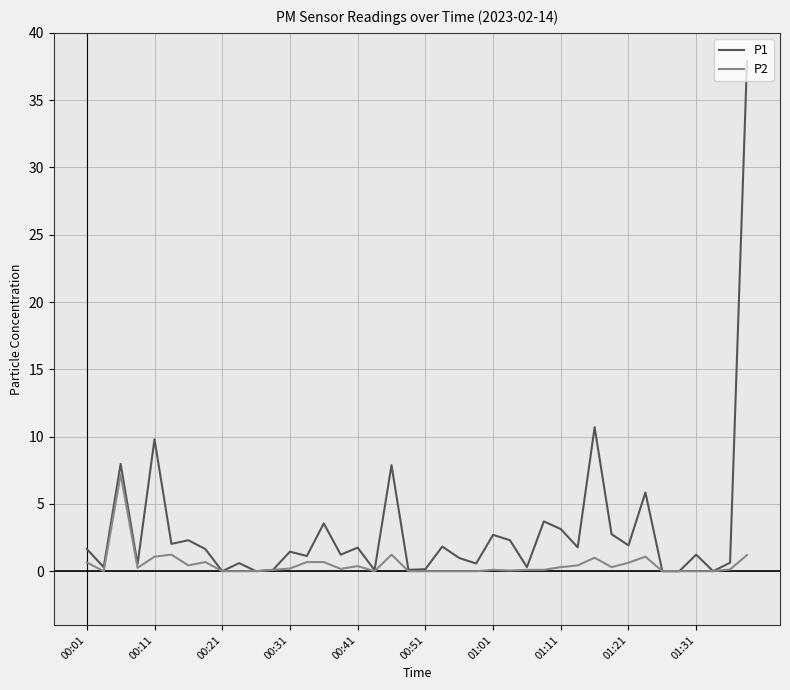

Which series has the largest total across all categories?

P1